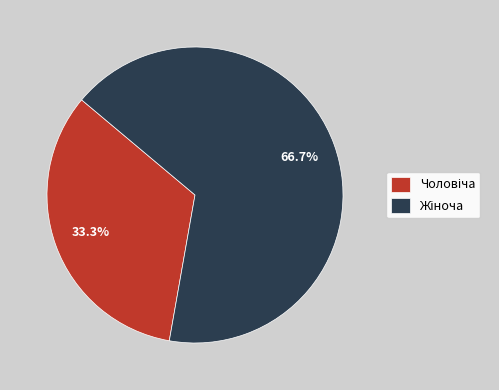

Is there a majority slice in this chart?

Yes